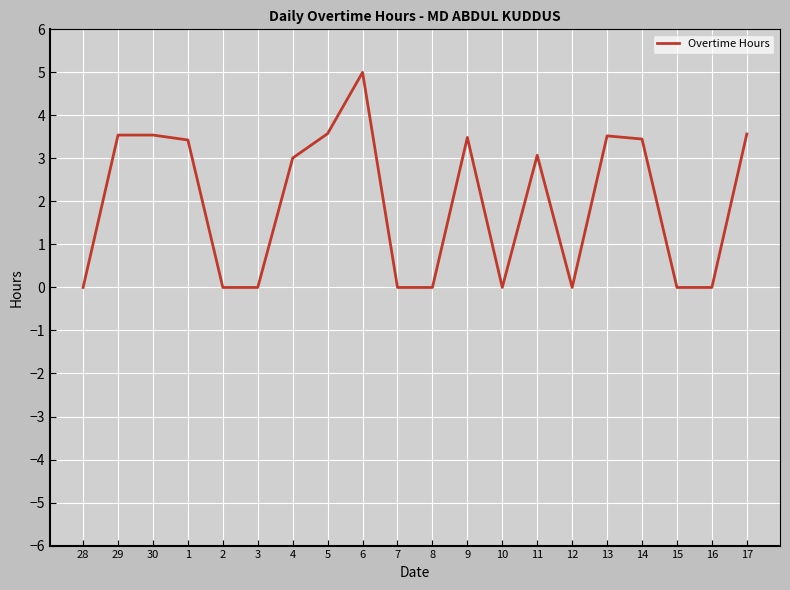

Between 15 and 14, which is larger?

14